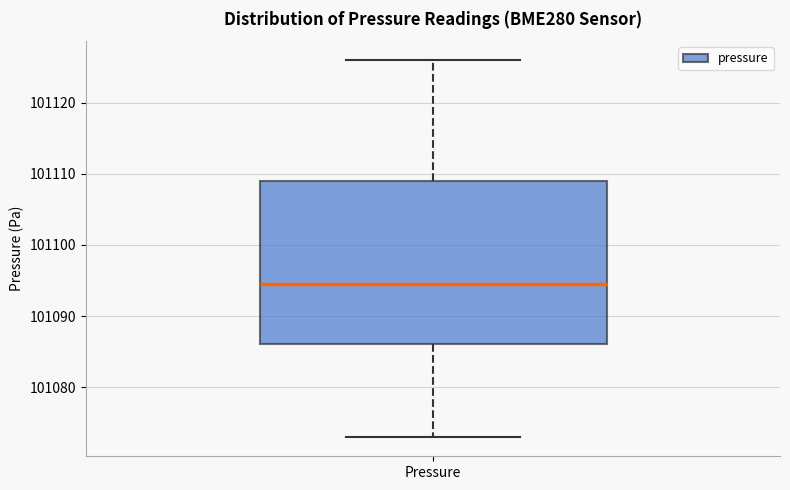

Read this box plot against the y-axis: the position of the median line, the range covered by the box, and the ends of both whiskers. The values are not printed on the chart, so give them approximately, as read against the axis.

median 101095, box 101086 to 101109, whiskers 101073 to 101126